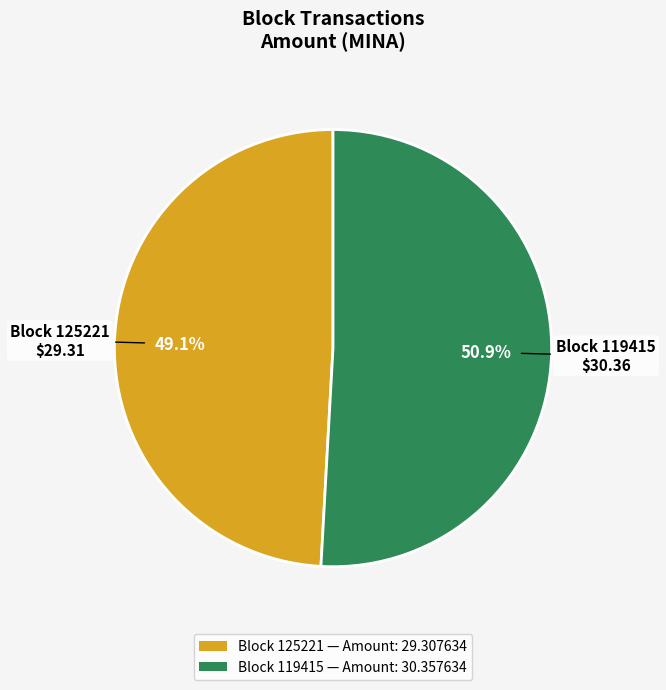

Which slice represents more than half of the pie?

Block 119415 — Amount: 30.357634